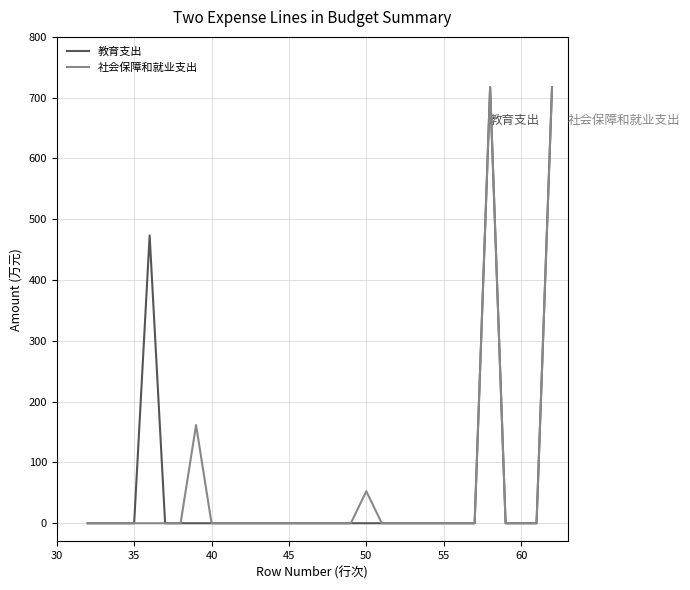

Which series has the widest spread of values?

教育支出